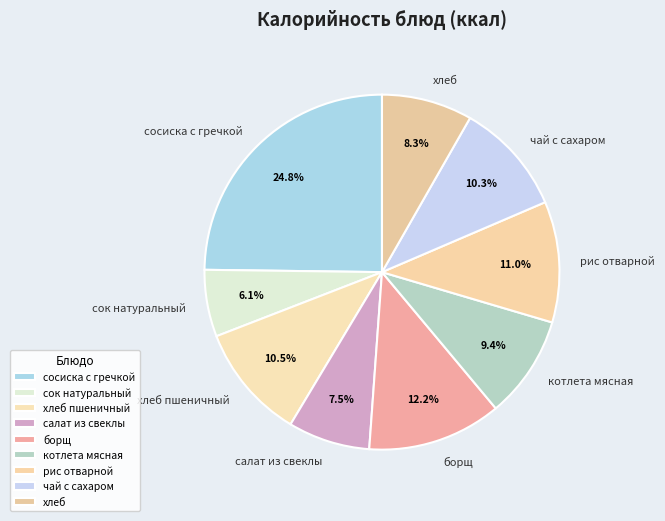

How much of the chart is everything except хлеб пшеничный?

89.5%